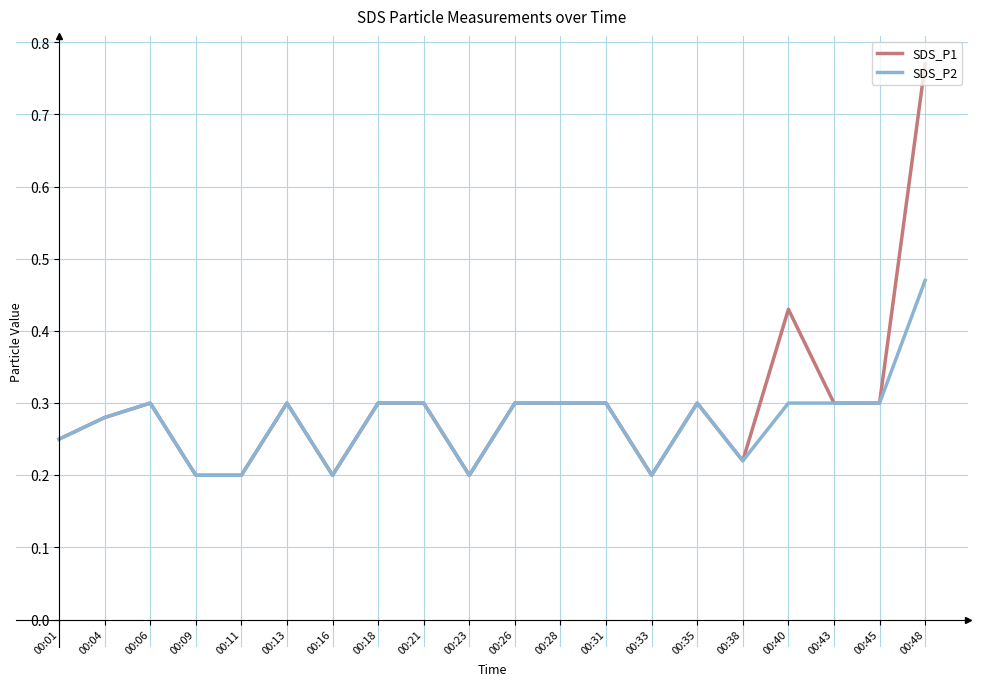

Which series has the largest total across all categories?

SDS_P1